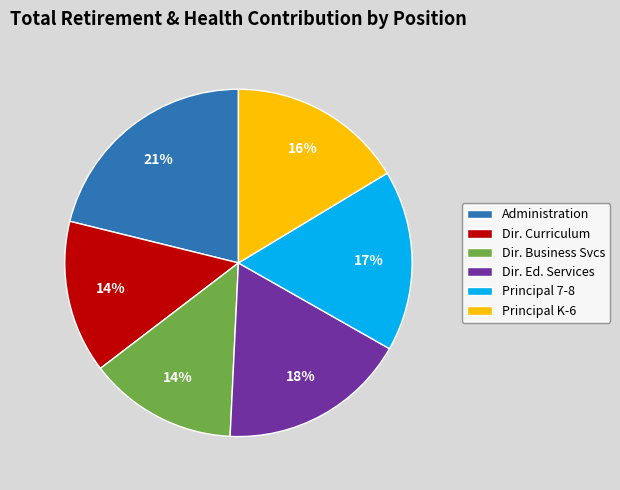

Is the sum of Principal 7-8 and Principal K-6 greater than half?

No